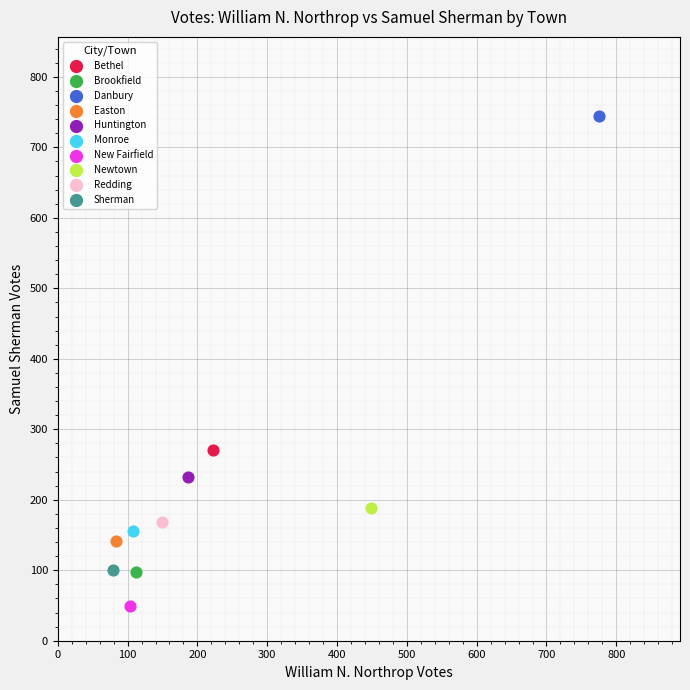

Which series reaches the maximum Y coordinate?

Danbury